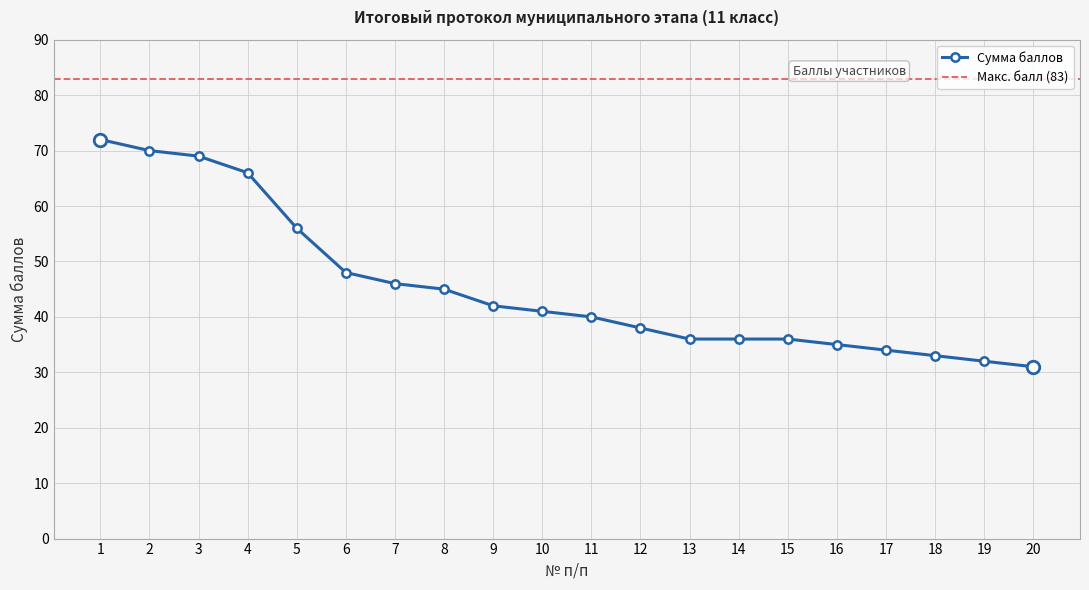

What is the approximate value at 13, to the nearest 5?

35